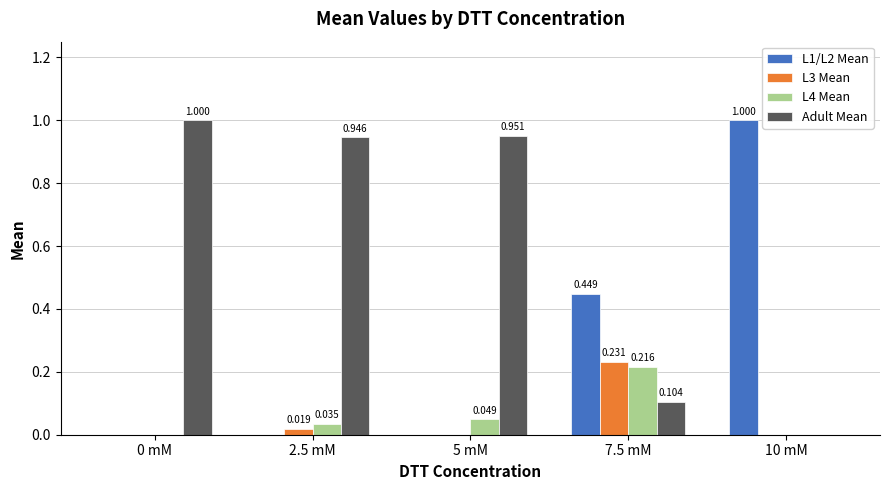

Where is Adult Mean nearest to the value 0?

10 mM